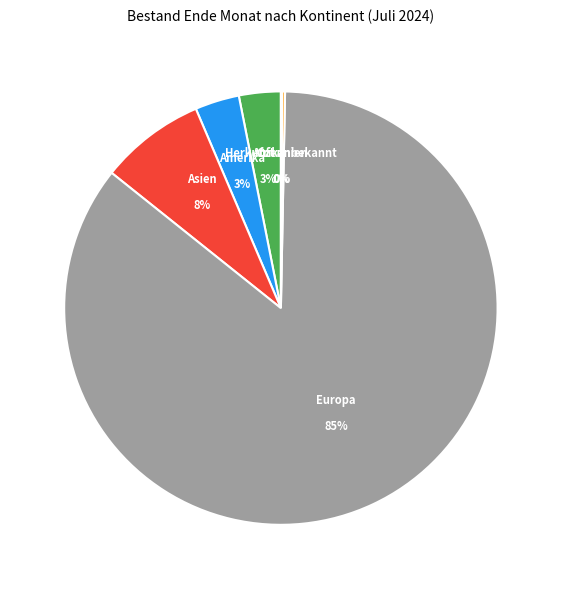

Does Asien represent more than half of the total?

No